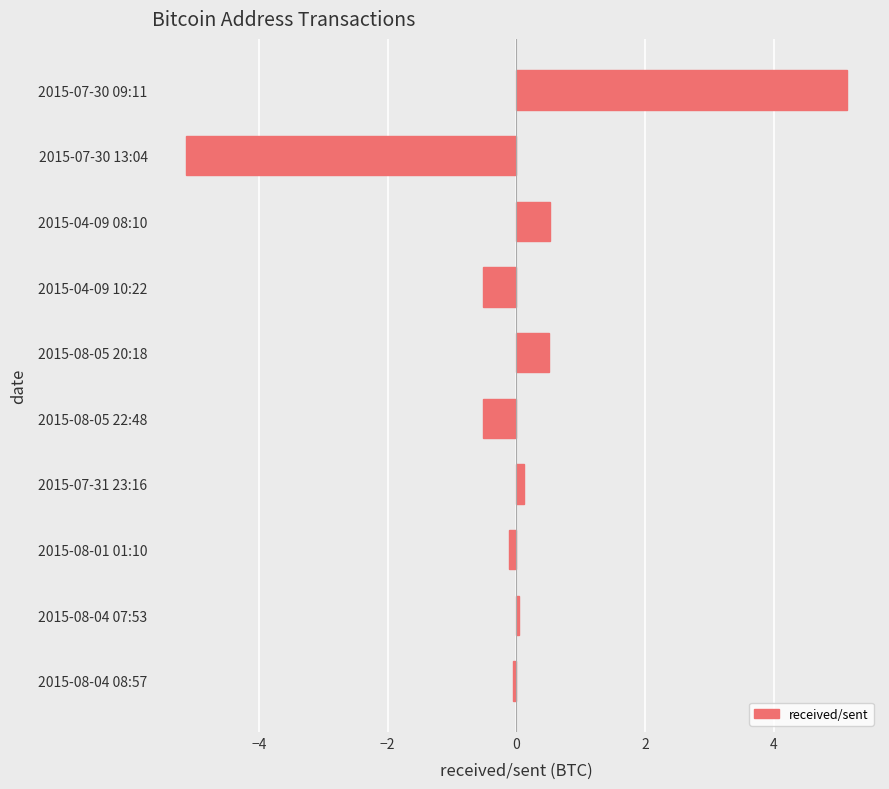

Reading bottom to top, transcribe all the data shown in this chart.

-0.1	0.1	-0.1	0.1	-0.5	0.5	-0.5	0.5	-5.1	5.1